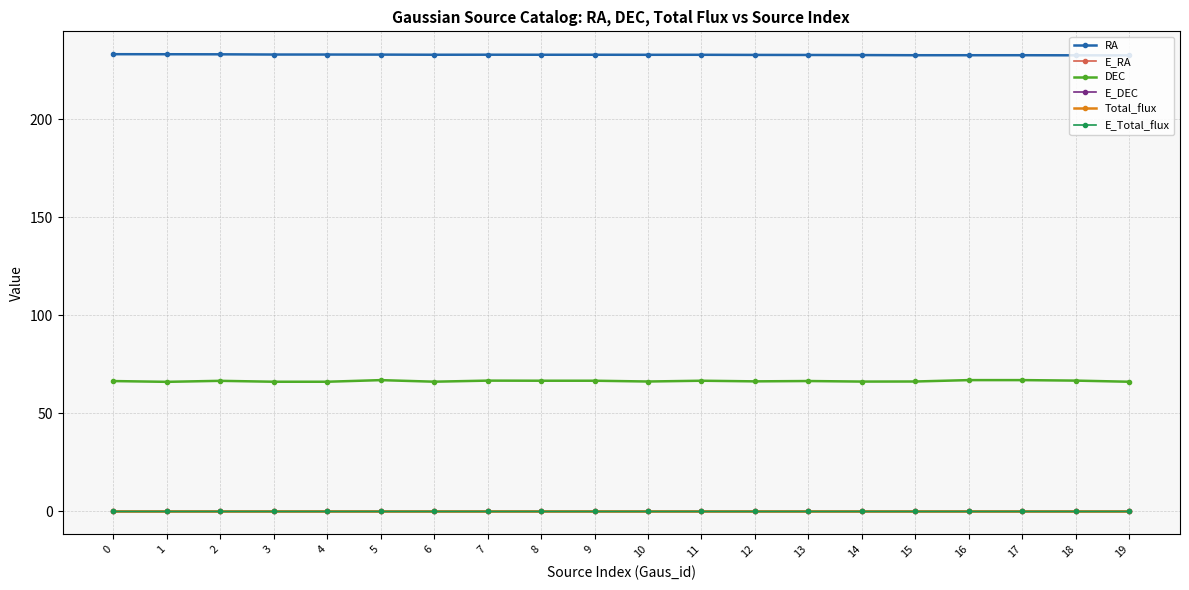

What is the difference between the highest and lowest values at 1?

233.2